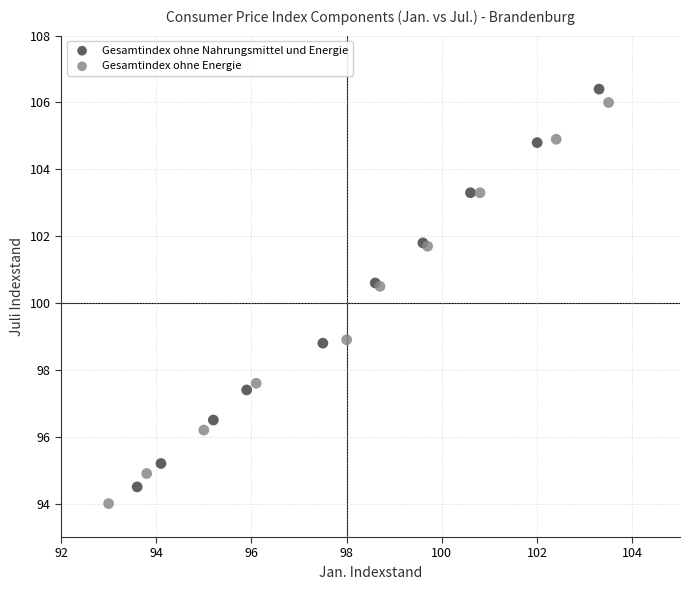

Which series has the widest spread of Y values?

Gesamtindex ohne Energie